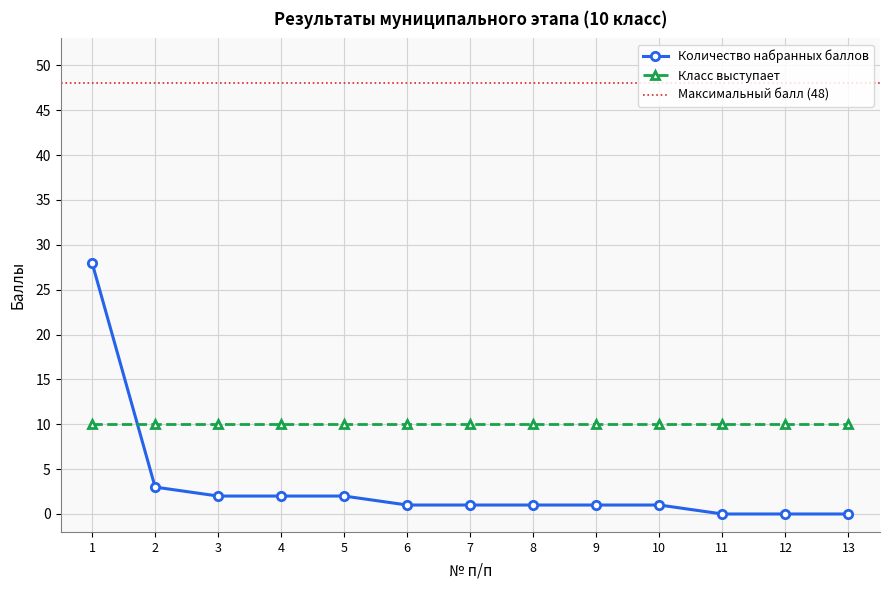

Is it true that Количество набранных баллов equals -19 at 12?

False